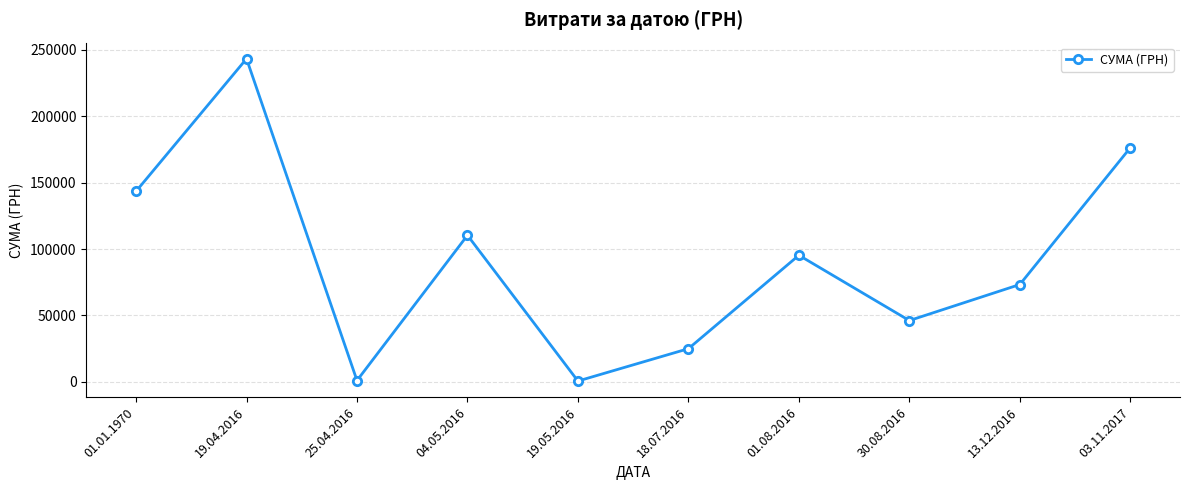

What is the difference between the second highest and second lowest values?

175227.9